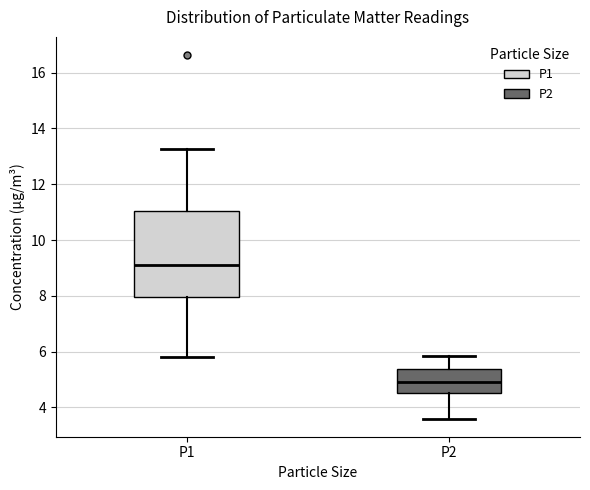

Comparing the boxes themselves (not the whiskers), which one is the tallest?

P1